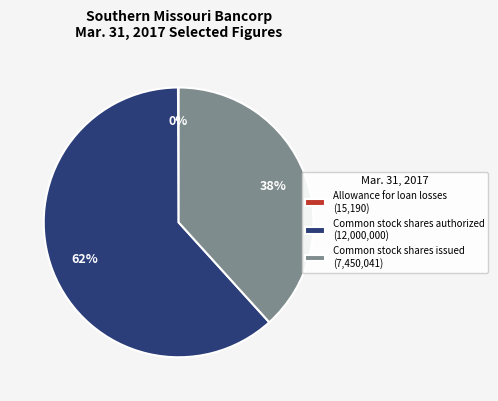

Is there a majority slice in this chart?

Yes